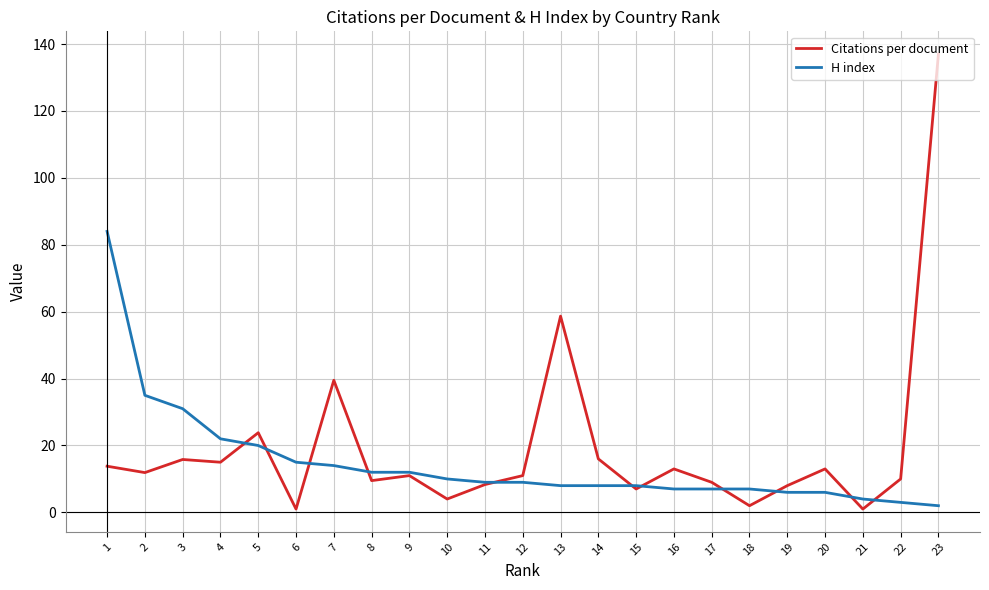

Which category has the highest value in the Citations per document series?

23